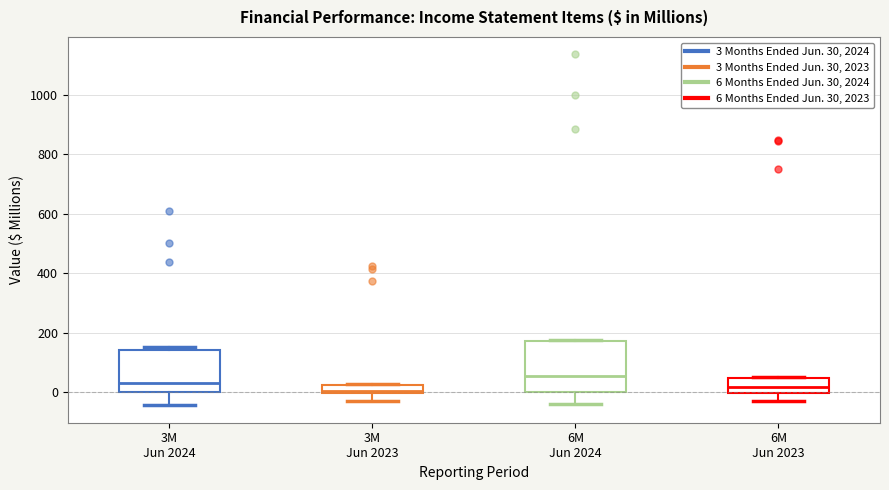

Which box is the tallest, from its lower edge to its upper edge?

6M Jun 2024